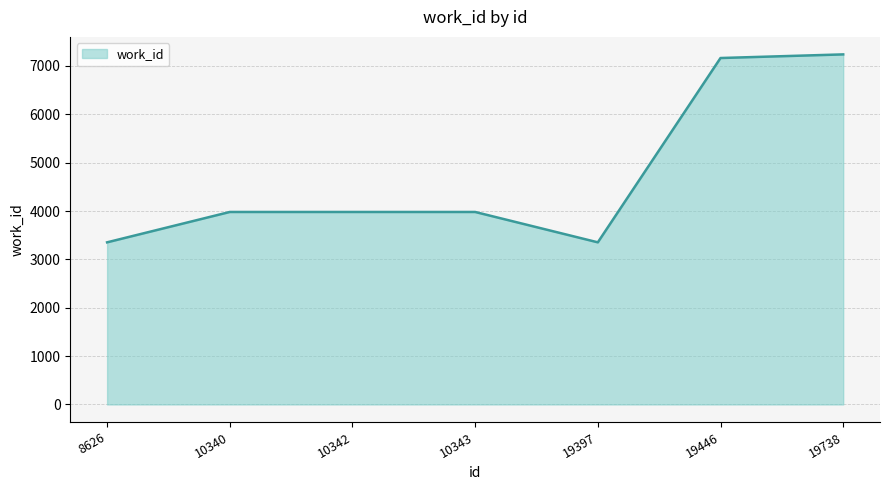

What is the difference between the second highest and second lowest values?

3812